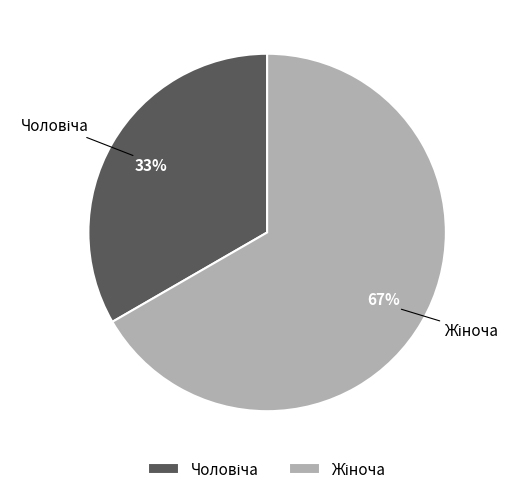

To the nearest percent, what is the average slice percentage?

50%